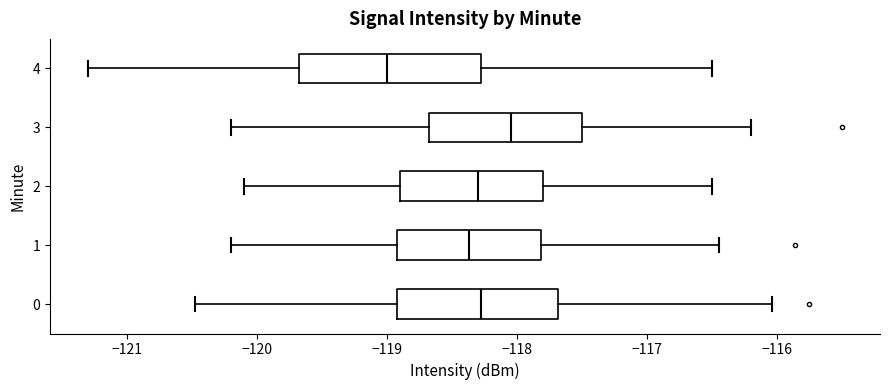

Which box's median line is the furthest to the right?

3